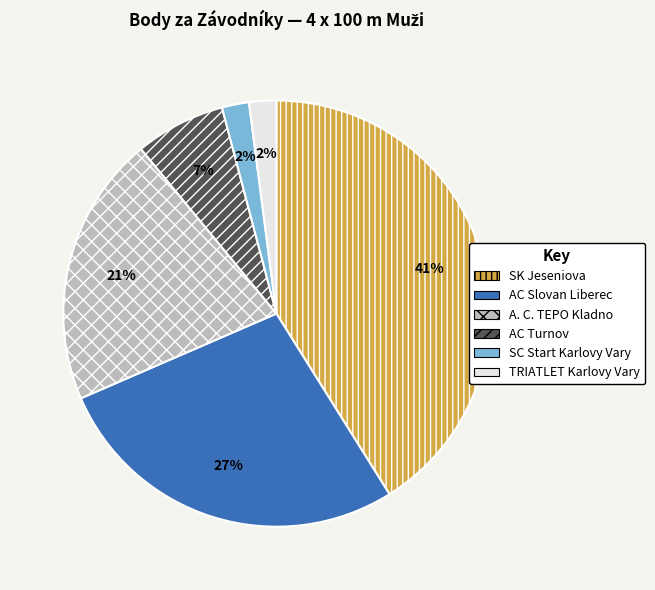

To the nearest percent, what is the combined percentage of TRIATLET Karlovy Vary and AC Slovan Liberec?

29%